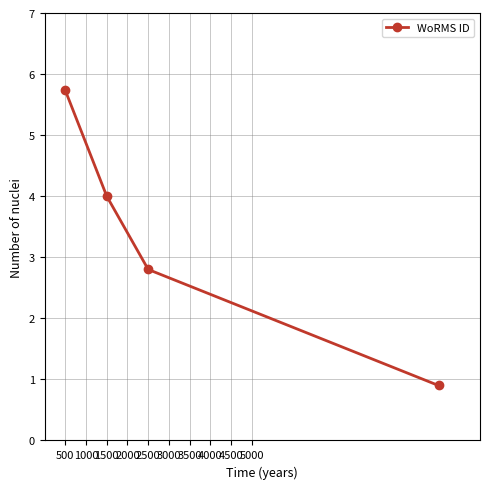

What is the value of the 3rd point from the left?

2.8